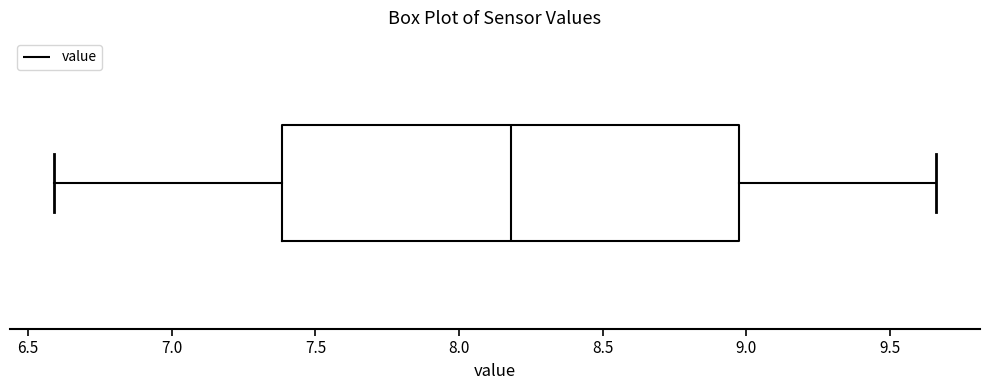

Transcribe this box plot: give where the median line is, the range the box spans, and where the two whiskers end, as read against the x-axis. The values are not printed on the chart, so give them approximately, as read against the axis.

median 8.20, box 7.40 to 9.00, whiskers 6.60 to 9.65